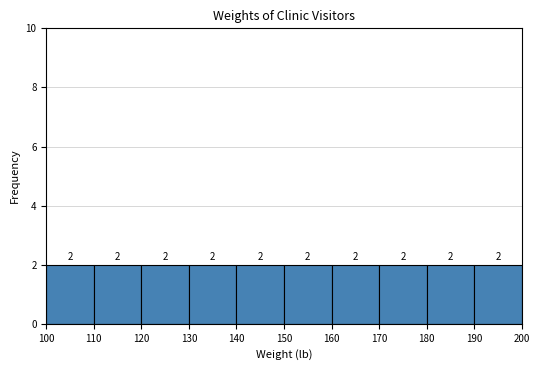

Reading left to right, list every bar in this chart as the range it spans on the x-axis followed by its height.

100 to 110: 2
110 to 120: 2
120 to 130: 2
130 to 140: 2
140 to 150: 2
150 to 160: 2
160 to 170: 2
170 to 180: 2
180 to 190: 2
190 to 200: 2